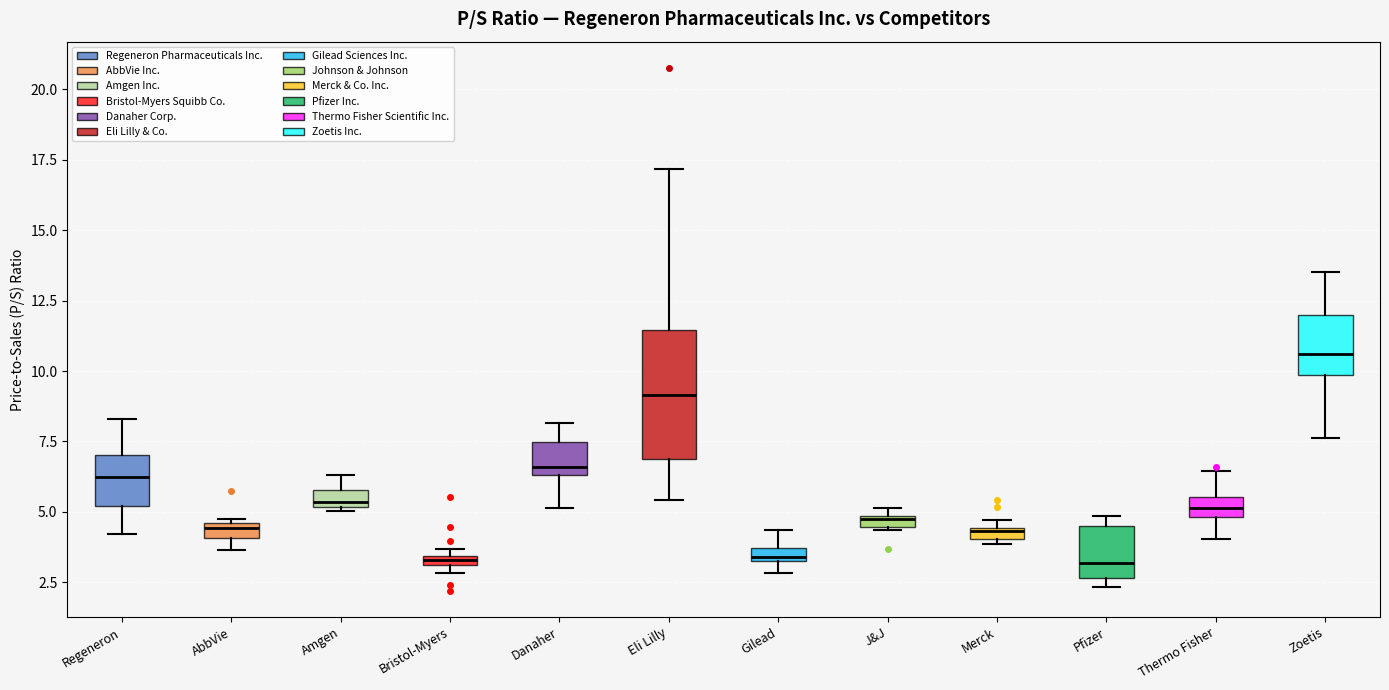

Where is the upper edge of the box for Merck on the y-axis? The values are not printed on the chart, so give them approximately, as read against the axis.

4.5